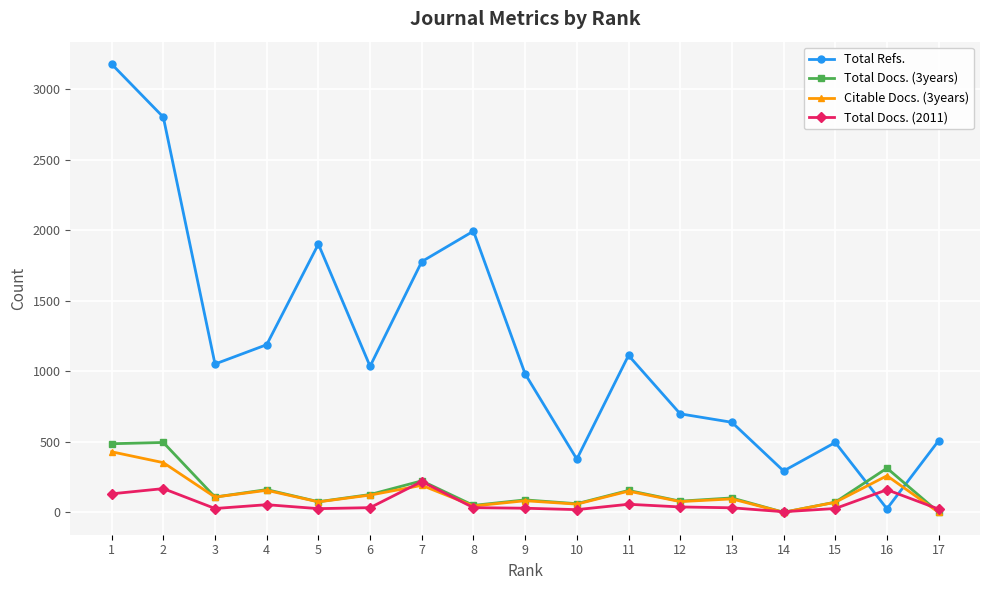

True or false: Total Docs. (2011) has more than 0 points higher than both neighbors.

True